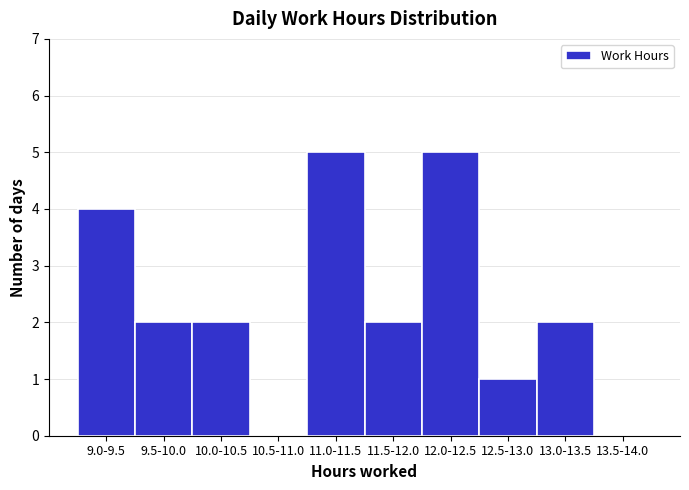

Reading right to left, what are all the values shown in this chart?

13.5-14.0=0	13.0-13.5=2	12.5-13.0=1	12.0-12.5=5	11.5-12.0=2	11.0-11.5=5	10.5-11.0=0	10.0-10.5=2	9.5-10.0=2	9.0-9.5=4